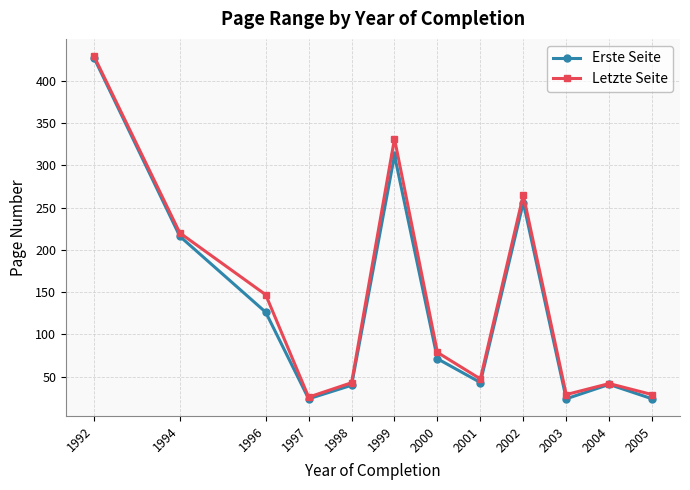

What is the highest value of the Erste Seite series?

427.0